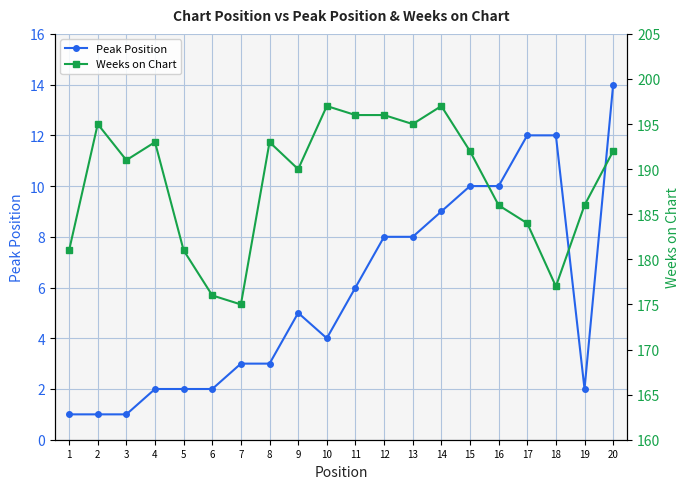

The Peak Position series shows 2 at 19. True or false?

True